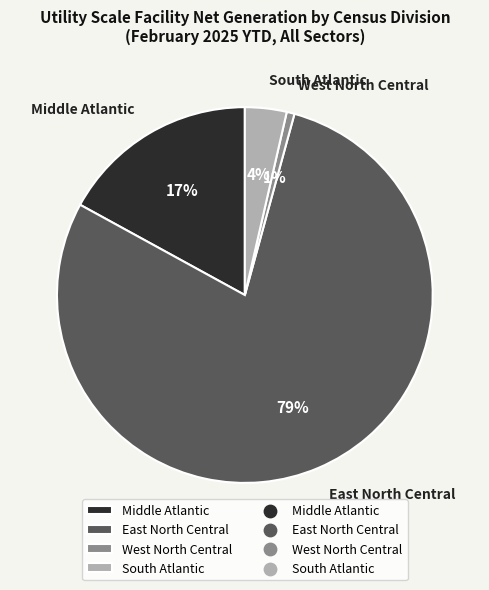

True or false: East North Central accounts for 71% of the total.

False